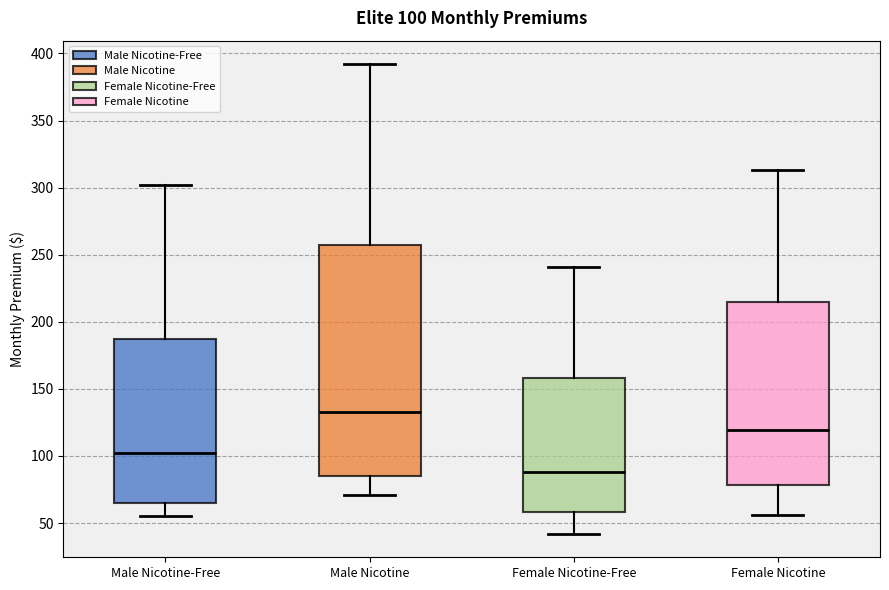

Which box's median line is the highest?

Male Nicotine